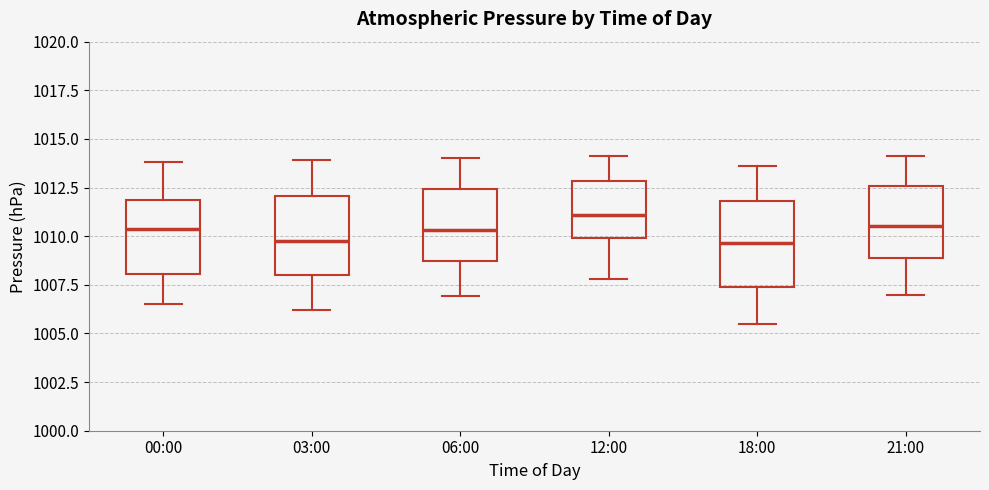

Reading left to right, transcribe this box plot: for each box, give where its median line is, the range the box spans, and where its two whiskers end, as read against the y-axis. The values are not printed on the chart, so give them approximately, as read against the axis.

00:00: median 1010.5, box 1008.0 to 1012.0, whiskers 1006.5 to 1014.0
03:00: median 1010.0, box 1008.0 to 1012.0, whiskers 1006.0 to 1014.0
06:00: median 1010.5, box 1008.5 to 1012.5, whiskers 1007.0 to 1014.0
12:00: median 1011.0, box 1010.0 to 1013.0, whiskers 1008.0 to 1014.0
18:00: median 1009.5, box 1007.5 to 1012.0, whiskers 1005.5 to 1013.5
21:00: median 1010.5, box 1009.0 to 1012.5, whiskers 1007.0 to 1014.0